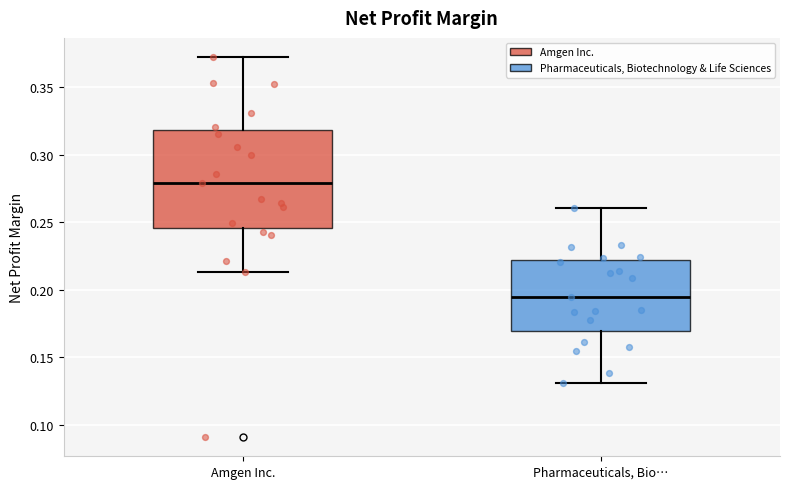

Reading left to right, read every box against the y-axis: the position of its median line, the range the box covers, and the ends of its whiskers. The values are not printed on the chart, so give them approximately, as read against the axis.

Amgen Inc.: median 0.280, box 0.245 to 0.320, whiskers 0.215 to 0.375
Pharmaceuticals, Bio…: median 0.195, box 0.170 to 0.220, whiskers 0.130 to 0.260